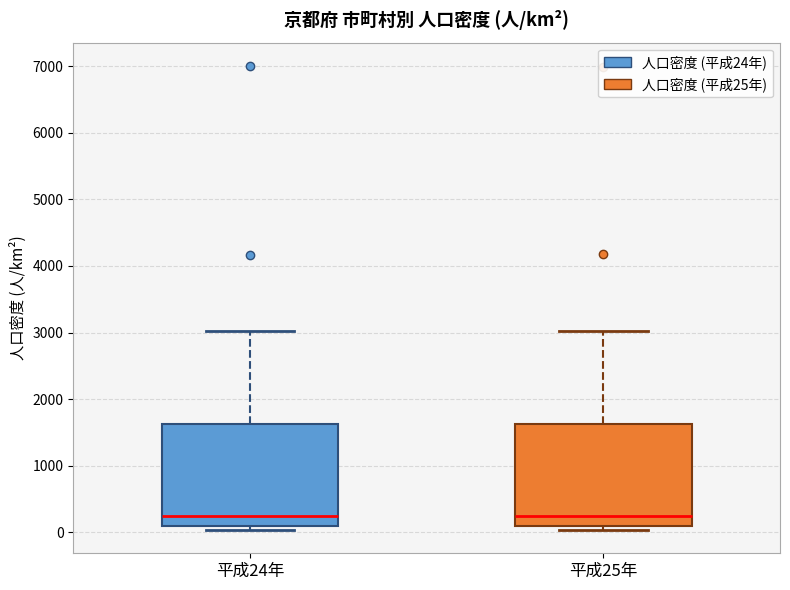

Reading left to right, read every box against the y-axis: the position of its median line, the range the box covers, and the ends of its whiskers. The values are not printed on the chart, so give them approximately, as read against the axis.

平成24年: median 300, box 100 to 1600, whiskers 0 to 3000
平成25年: median 300, box 100 to 1600, whiskers 0 to 3000